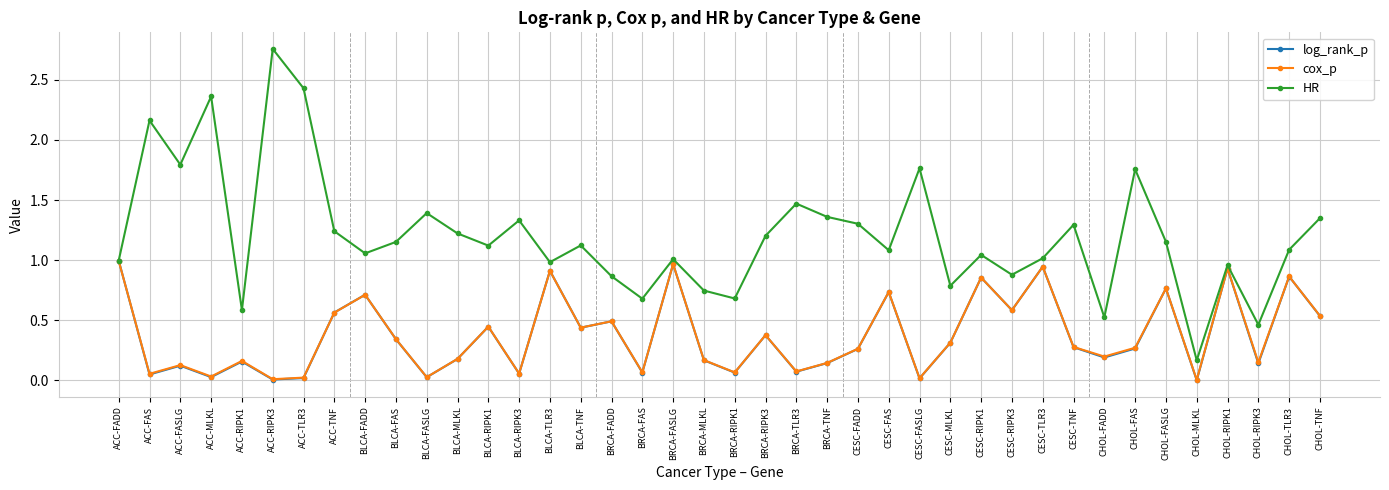

What is the label of the 36th point from the left?

CHOL-MLKL